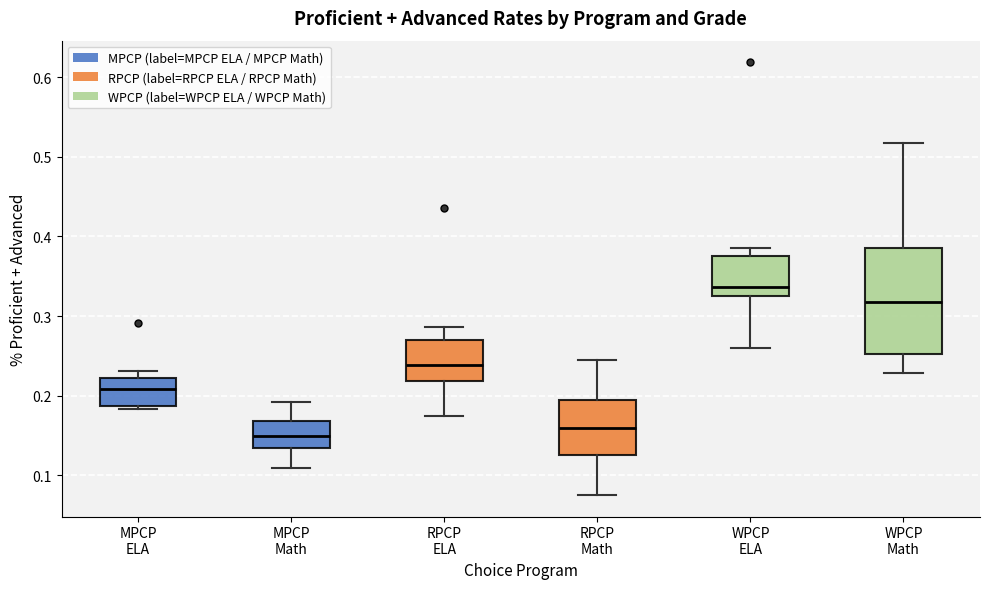

Where does the median line of the box for RPCP ELA sit on the y-axis? The values are not printed on the chart, so give them approximately, as read against the axis.

0.24